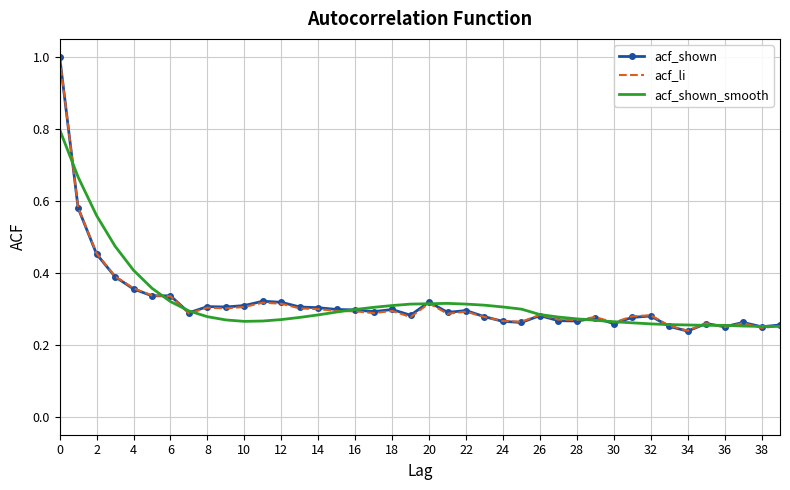

What is the highest value of the acf_shown_smooth series?

0.8